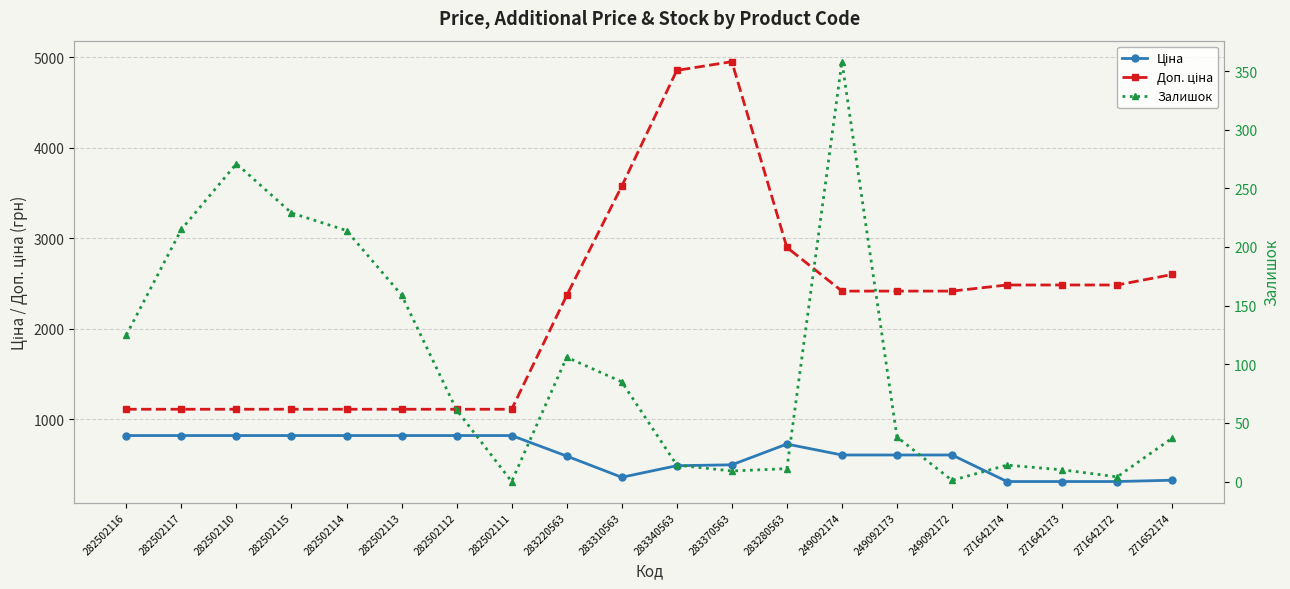

How many values in Залишок are above zero?

19